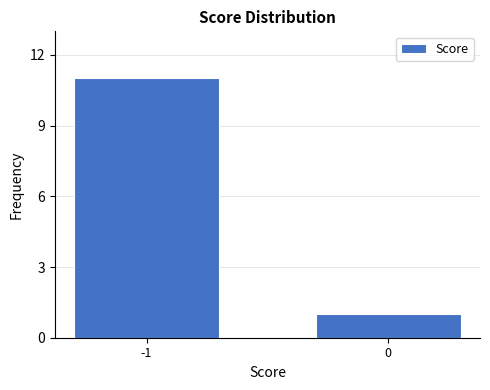

Reading left to right, transcribe all the data shown in this chart.

-1=11	0=1